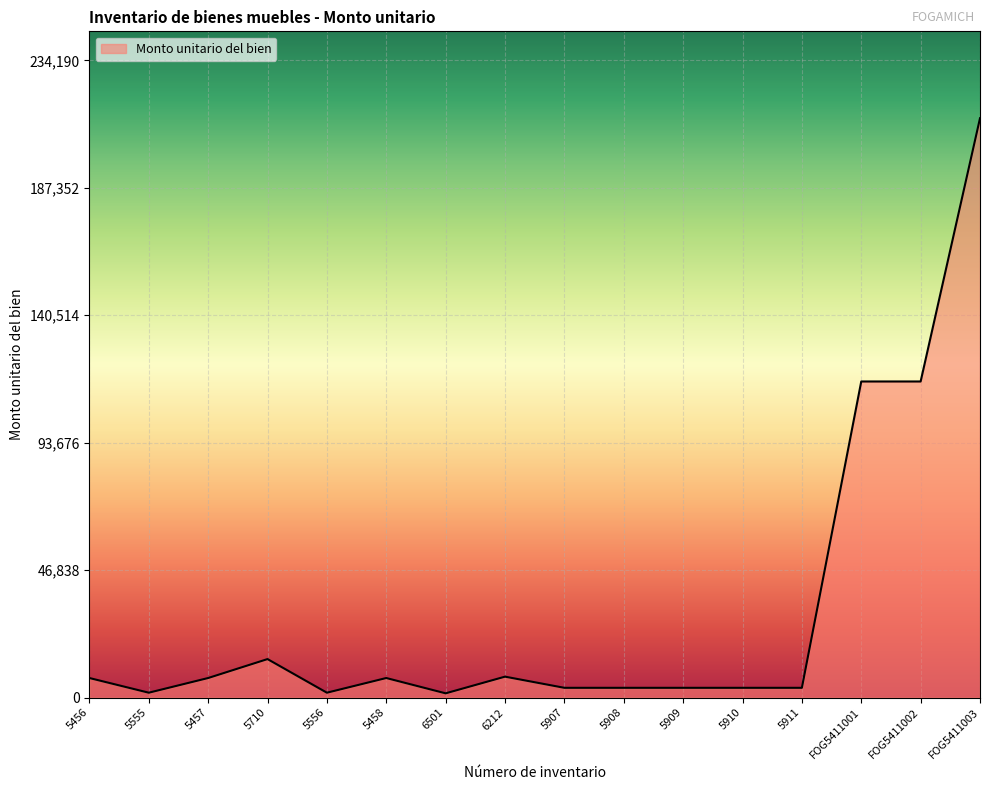

Which has a higher value, FOG5411002 or 5456?

FOG5411002